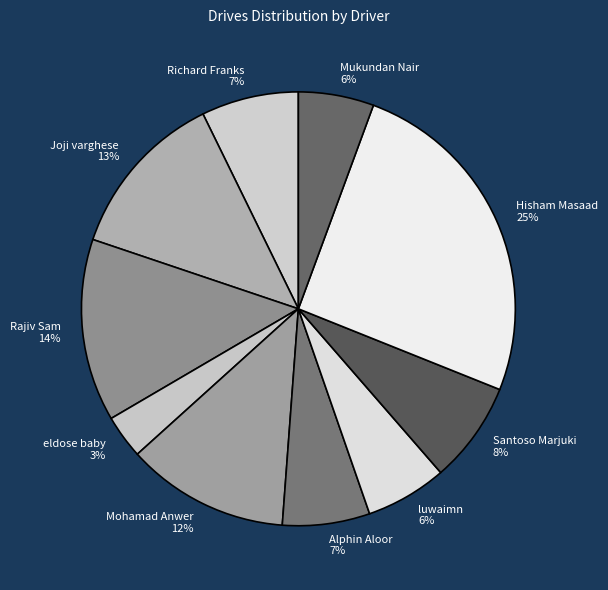

Which slice is the smallest?

eldose baby